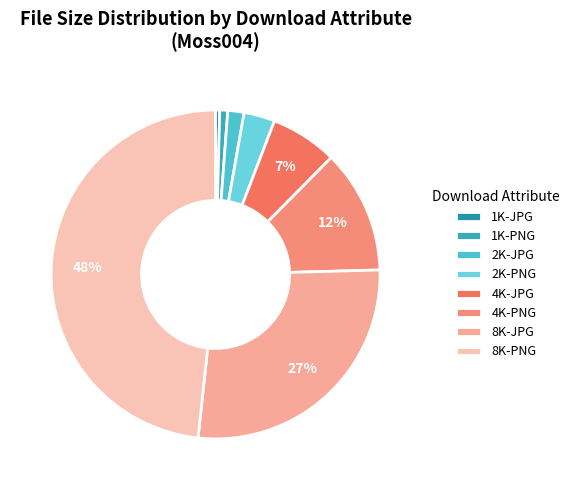

To the nearest percent, what portion does 1K-PNG represent?

1%